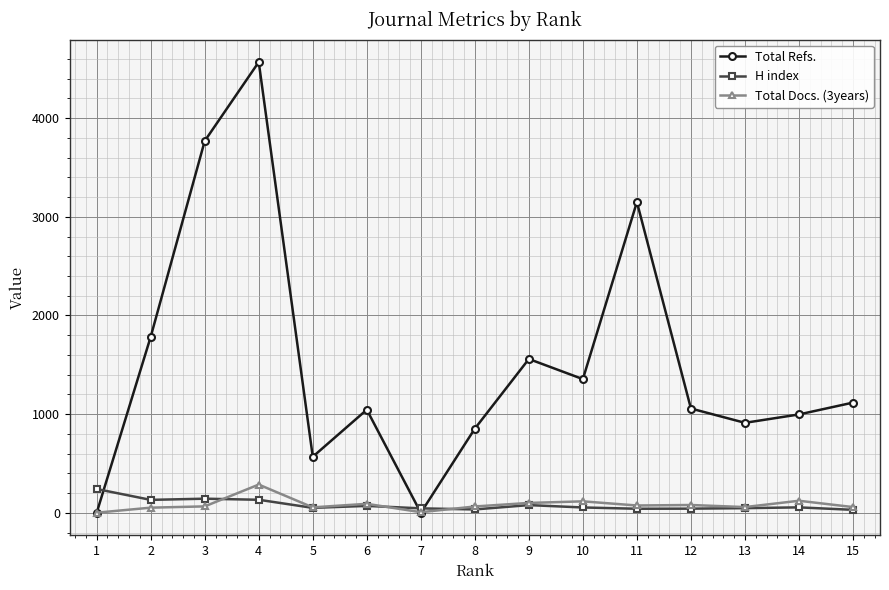

Which series has the widest spread of values?

Total Refs.